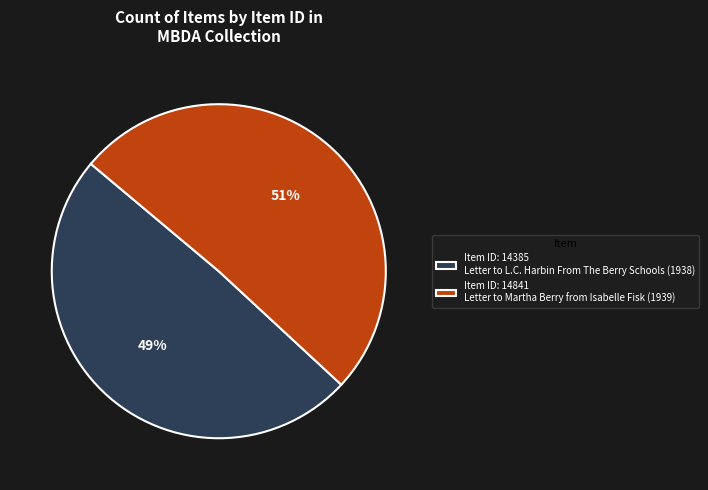

What is the smallest slice in the pie chart?

Item ID: 14385 Letter to L.C. Harbin From The Berry Schools (1938)